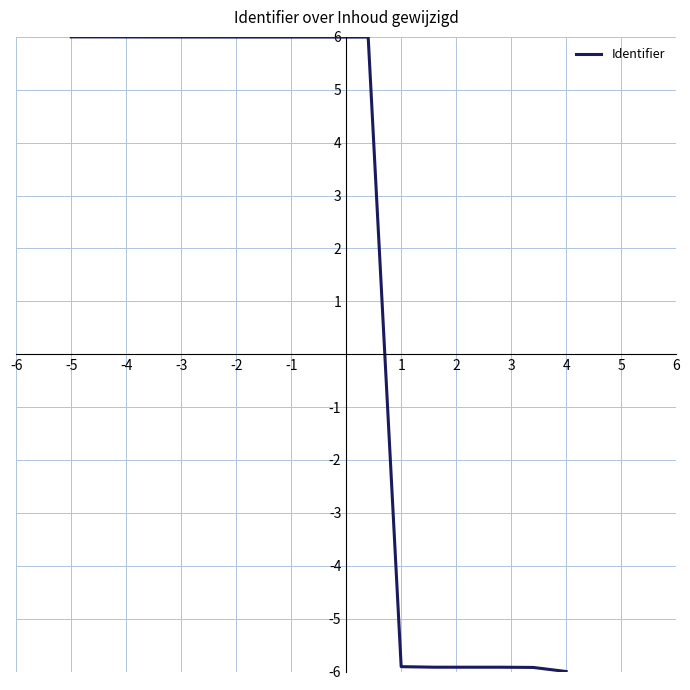

What is the difference between the maximum and minimum values?

12.0